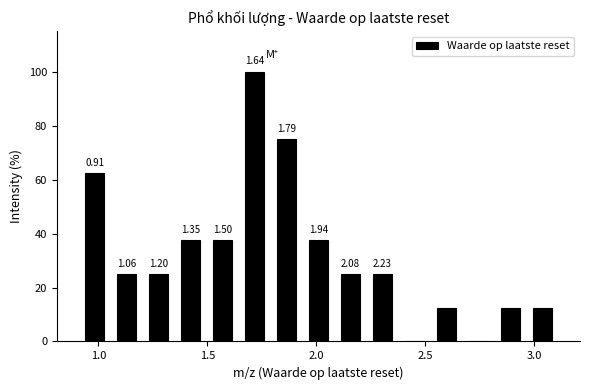

Read against the x-axis, roughly where is the centre of the tallest bar?

1.70